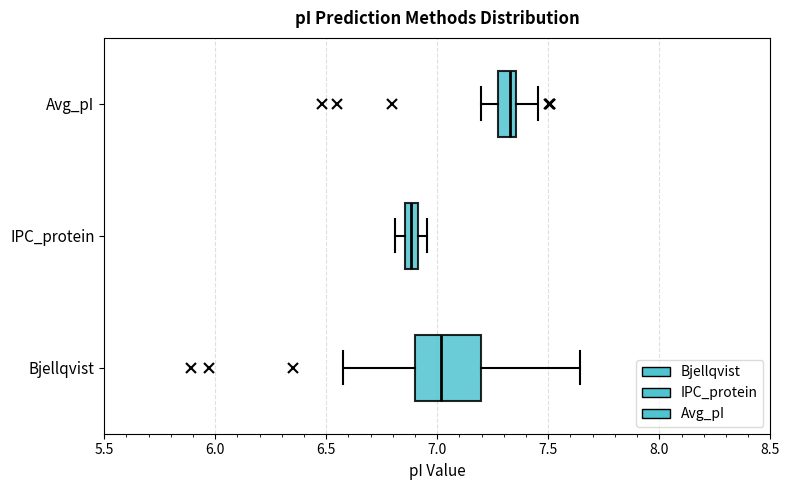

Which box is the widest, from its left edge to its right edge?

Bjellqvist